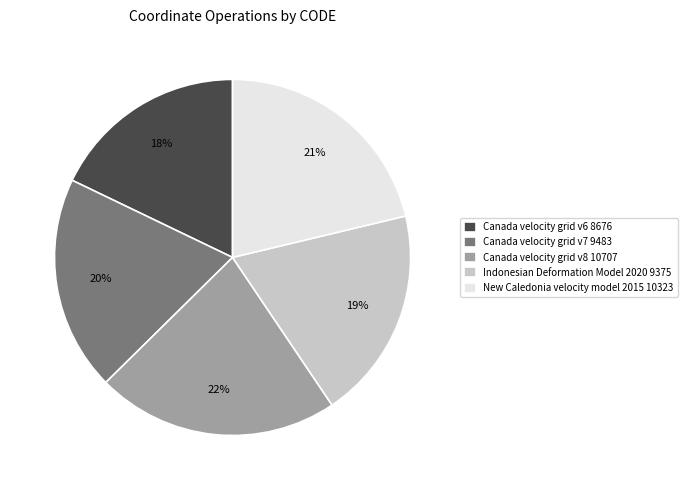

What is the smallest slice in the pie chart?

Canada velocity grid v6